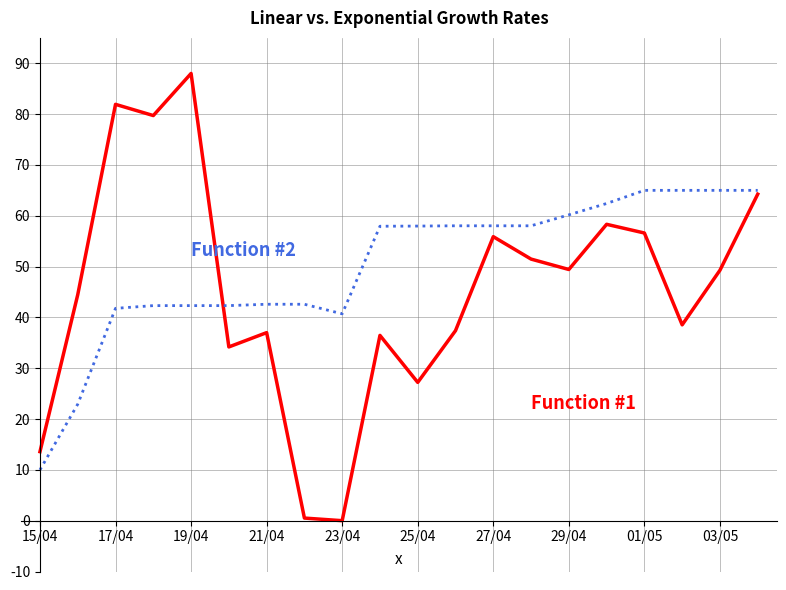

What is the greatest value displayed?

88.0